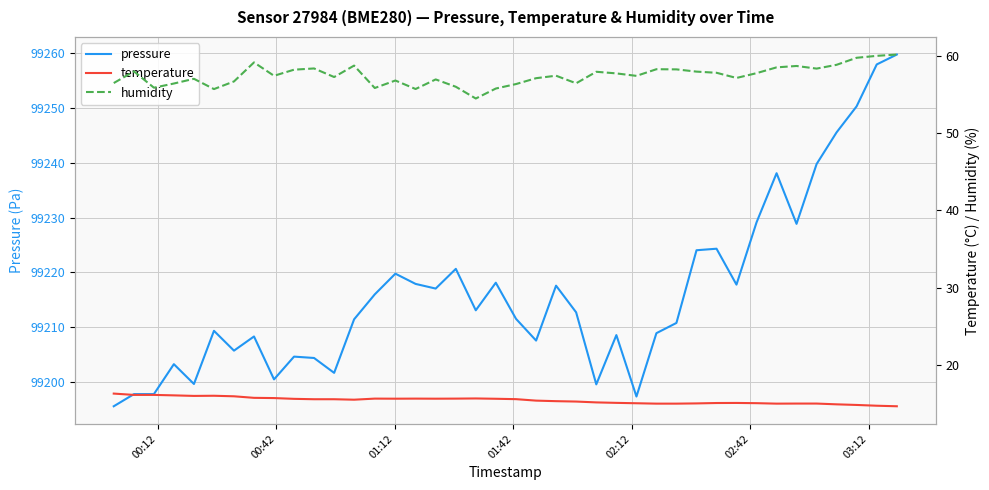

Which series has the widest spread of values?

pressure